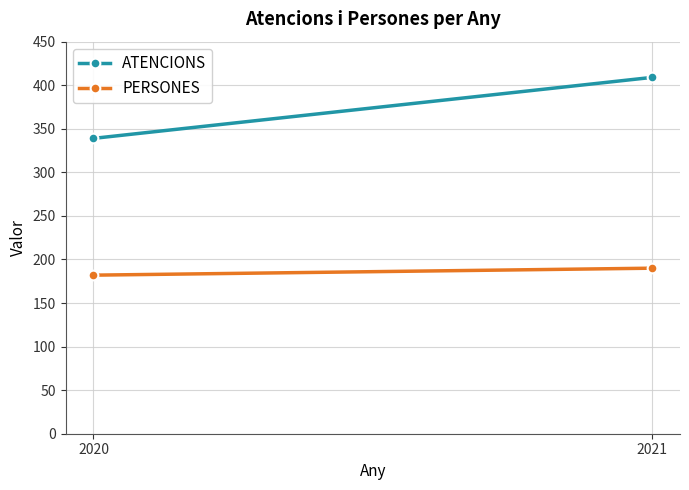

Is it true that PERSONES equals 326 at 2021?

False